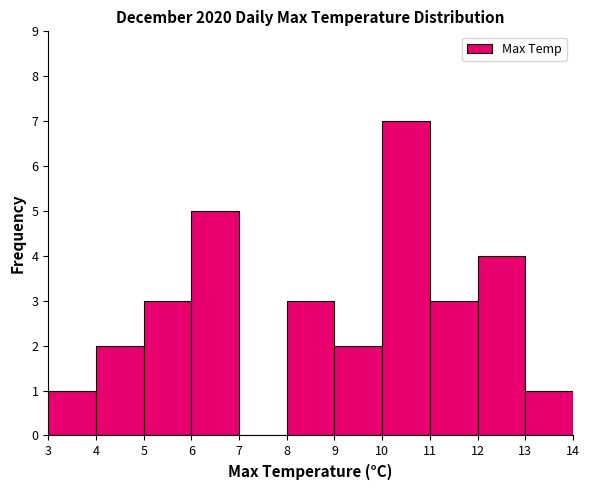

Reading left to right, transcribe this chart: for each bar, give the range it covers on the x-axis and its height. The values are not printed on the chart, so give them approximately, as read against the axis.

3 to 4: 1
4 to 5: 2
5 to 6: 3
6 to 7: 5
7 to 8: 0
8 to 9: 3
9 to 10: 2
10 to 11: 7
11 to 12: 3
12 to 13: 4
13 to 14: 1